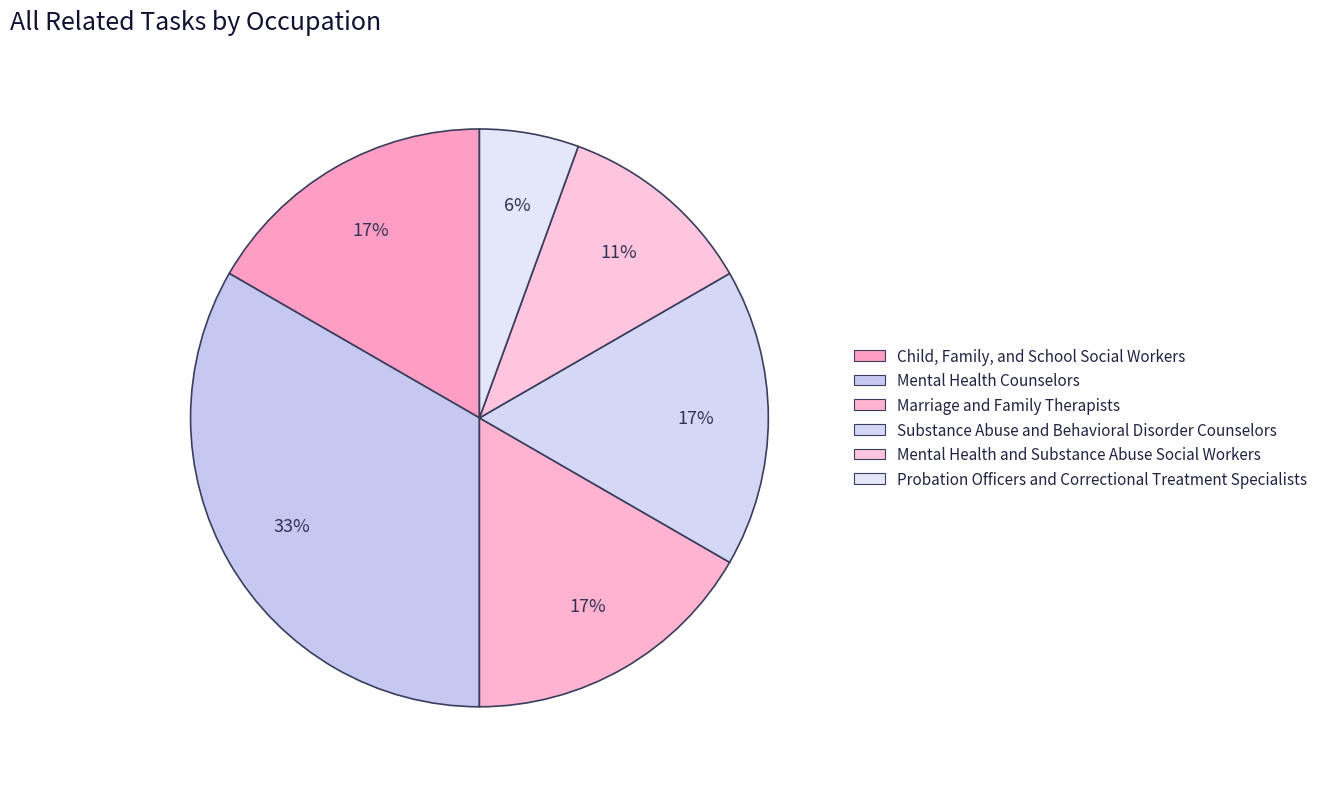

Rank the categories by value from lowest to highest.

Probation Officers and Correctional Treatment Specialists, Mental Health and Substance Abuse Social Workers, Child, Family, and School Social Workers, Marriage and Family Therapists, Substance Abuse and Behavioral Disorder Counselors, Mental Health Counselors